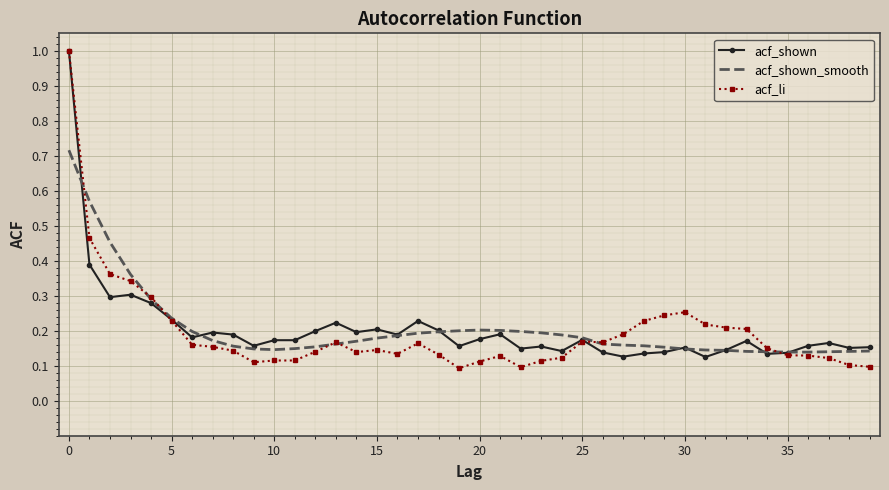

Which series has the widest spread of values?

acf_li